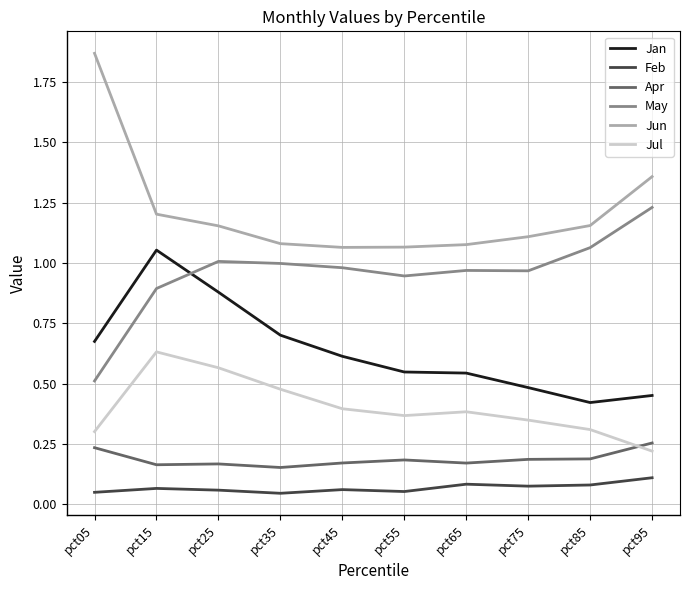

Which series has the widest spread of values?

Jun